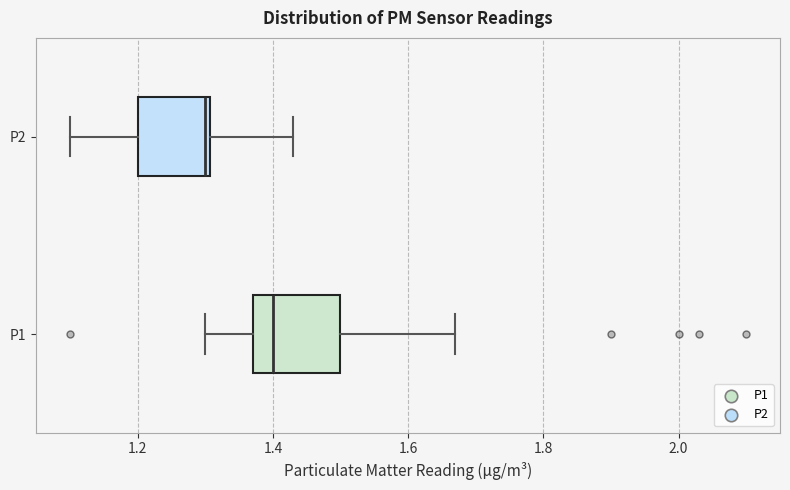

Where is the left edge of the box for P2 on the x-axis? The values are not printed on the chart, so give them approximately, as read against the axis.

1.20